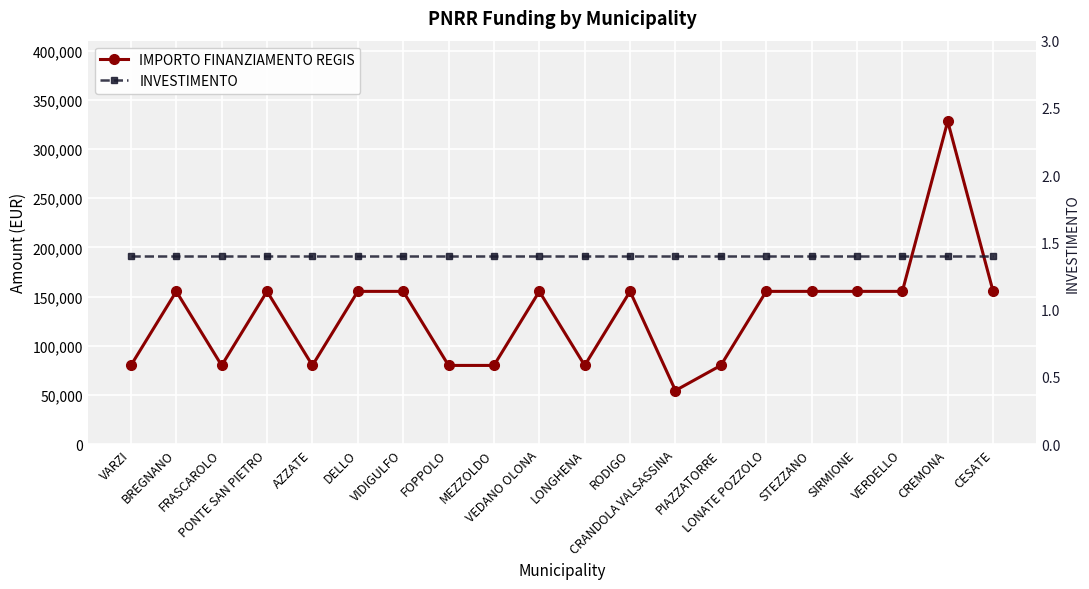

What is the difference between the second highest and second lowest values in the IMPORTO FINANZIAMENTO REGIS series?

75312.0